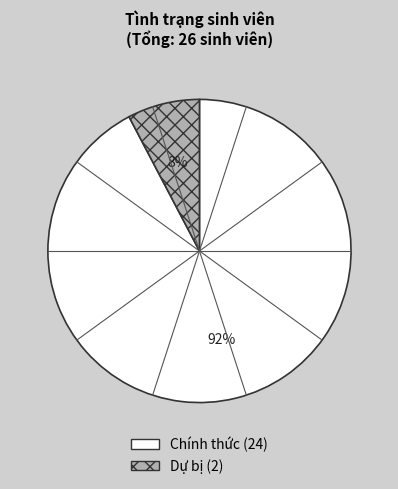

What percentage is the Dự bị slice, to the nearest percent?

8%